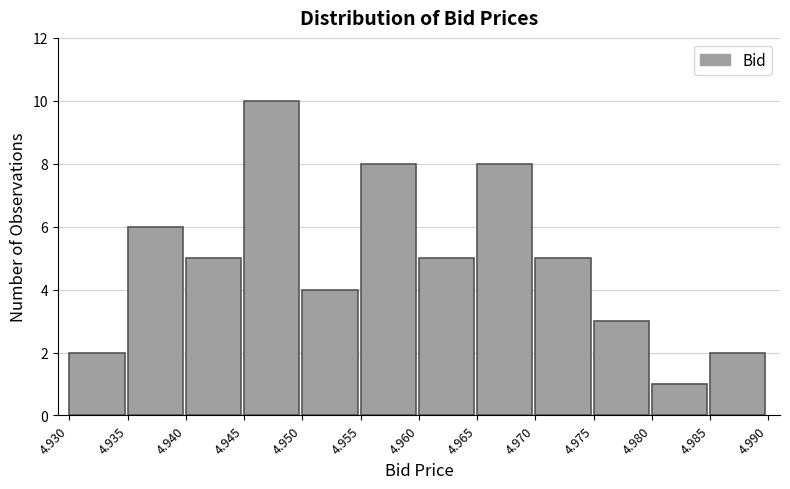

Reading left to right, transcribe this chart: for each bar, give the range it covers on the x-axis and its height. The values are not printed on the chart, so give them approximately, as read against the axis.

4.930 to 4.935: 2
4.935 to 4.940: 6
4.940 to 4.945: 5
4.945 to 4.950: 10
4.950 to 4.955: 4
4.955 to 4.960: 8
4.960 to 4.965: 5
4.965 to 4.970: 8
4.970 to 4.975: 5
4.975 to 4.980: 3
4.980 to 4.985: 1
4.985 to 4.990: 2